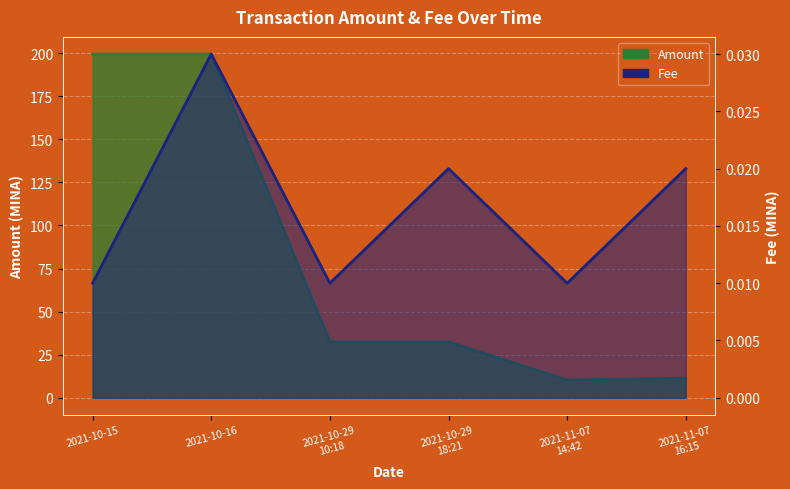

How many interior local peaks does the Fee series have?

2